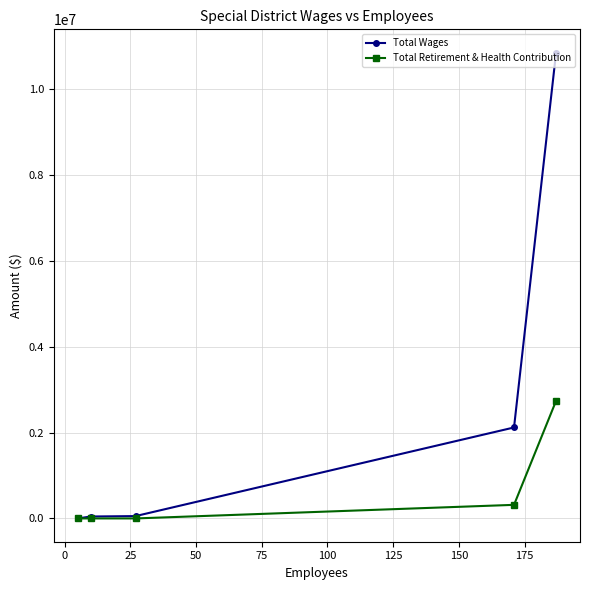

What is the value of the Total Wages point at the 3rd from the left?

54386.0